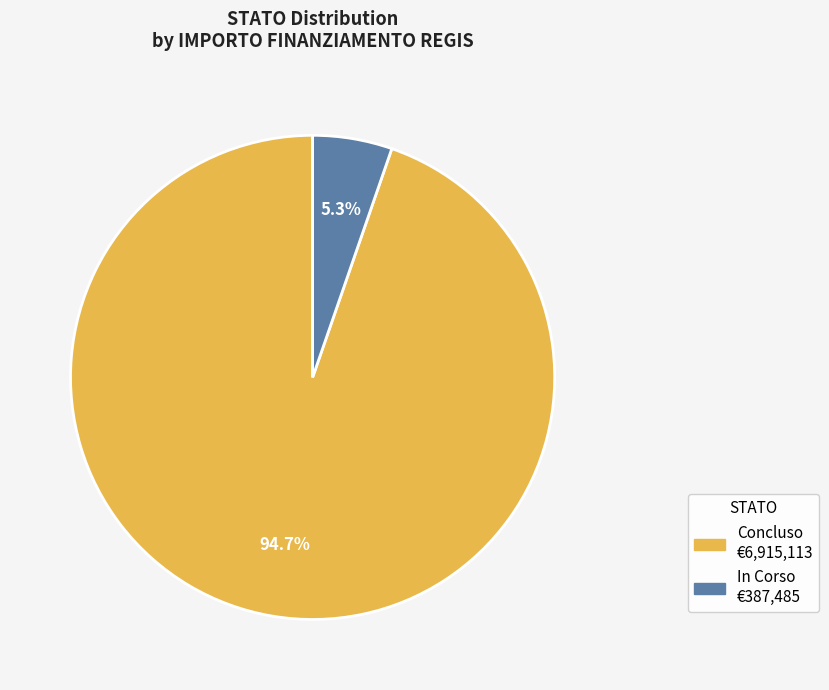

Which has a higher value, In Corso or Concluso?

Concluso